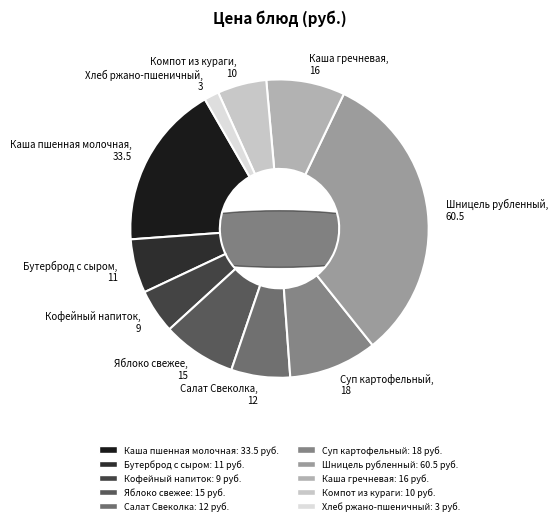

Count the number of slices in the pie.

10